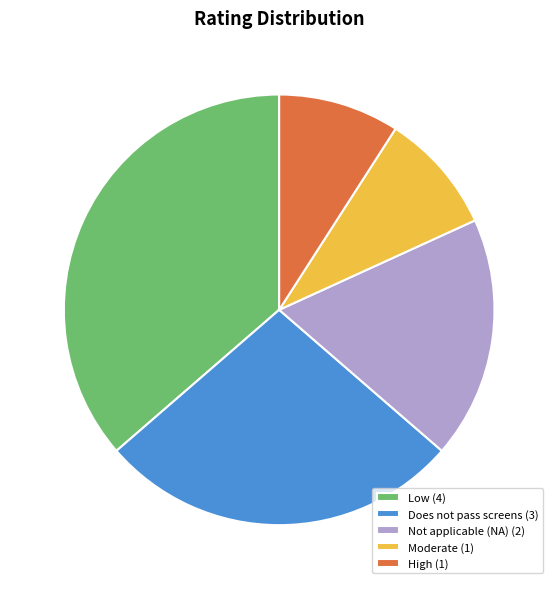

Is there a majority slice in this chart?

No